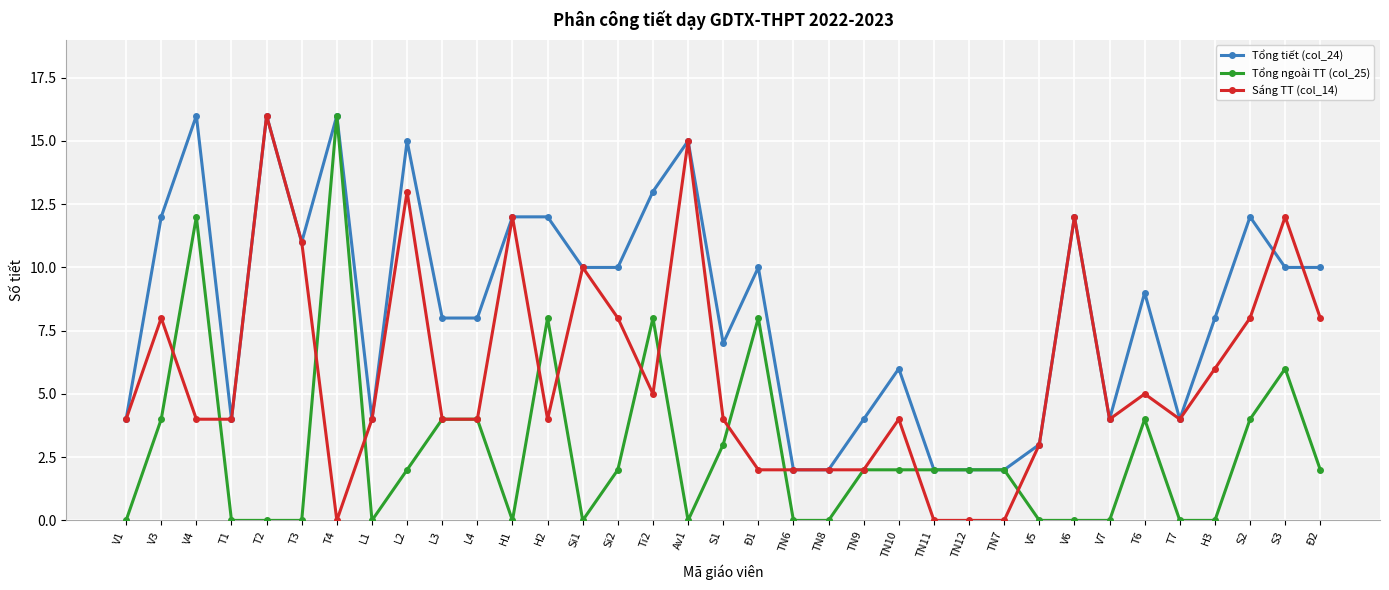

Is it true that Sáng TT (col_14) equals 7 at L3?

False